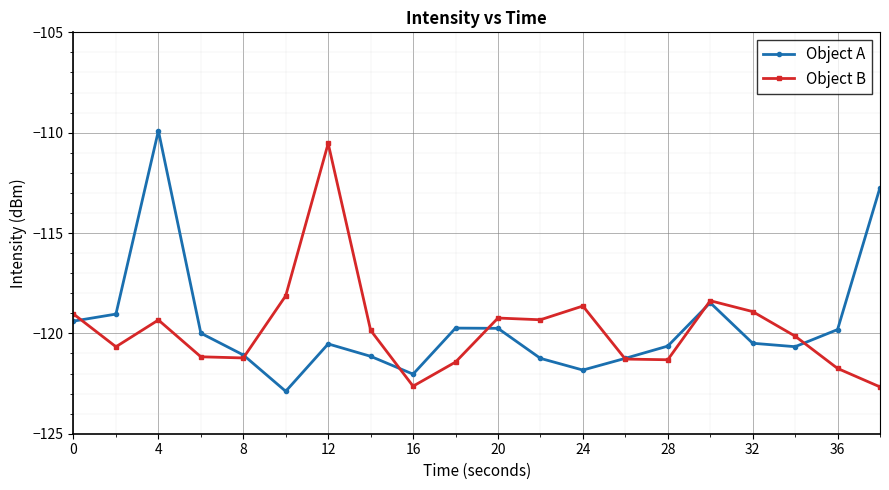

How many data points does each series have?

20